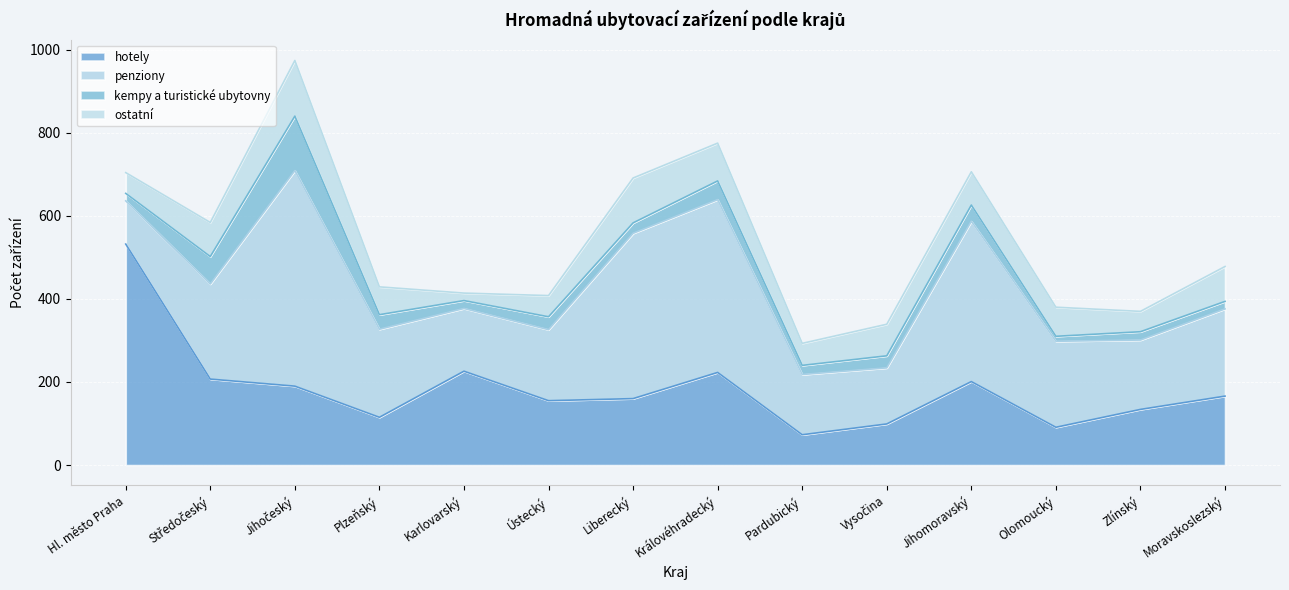

Is it true that ostatní equals 86 at Zlínský?

False